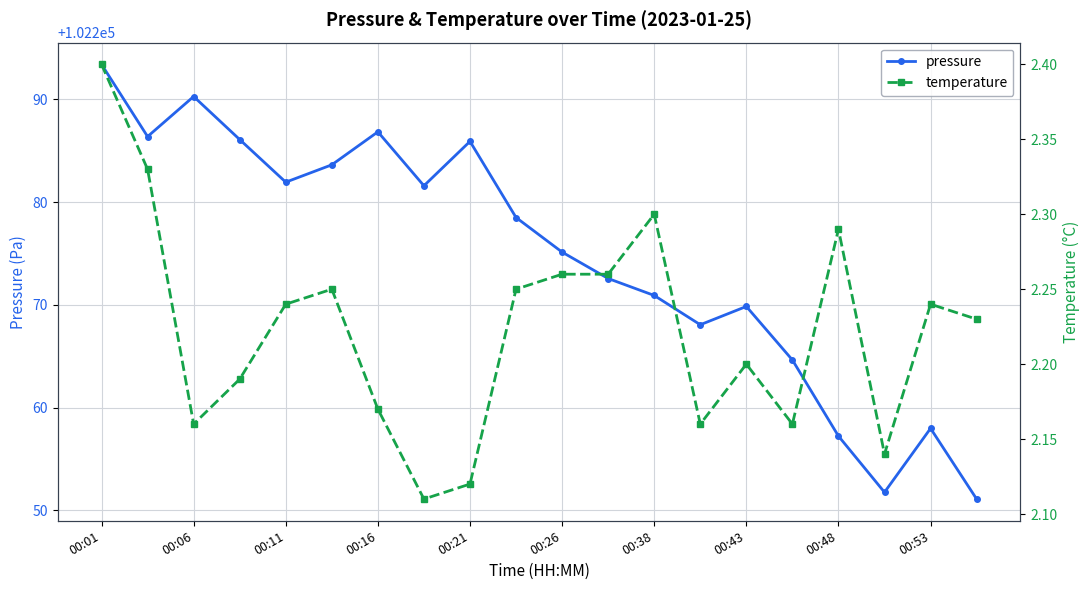

What is the sum of all temperature values?

44.5